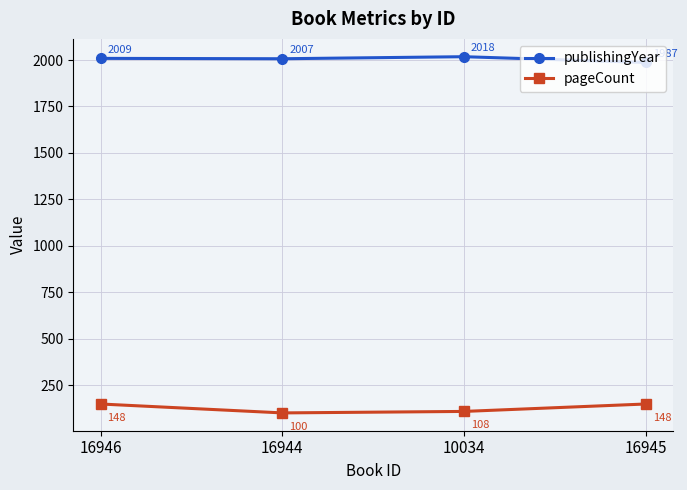

Rank the series at 16946 from highest to lowest value.

publishingYear, pageCount